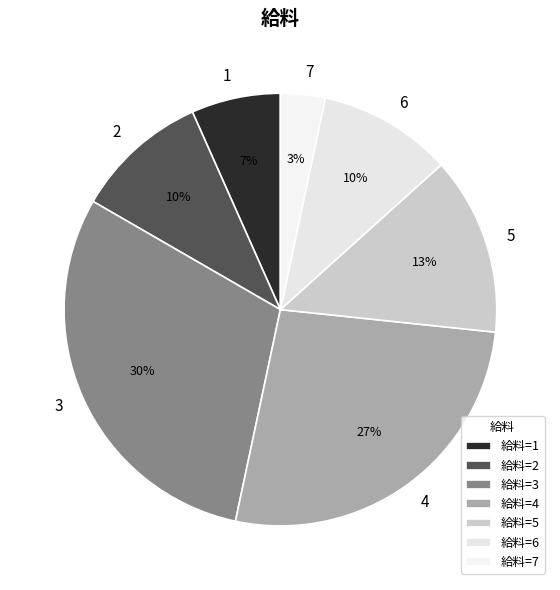

To the nearest percent, what percentage of the pie is 3?

30%